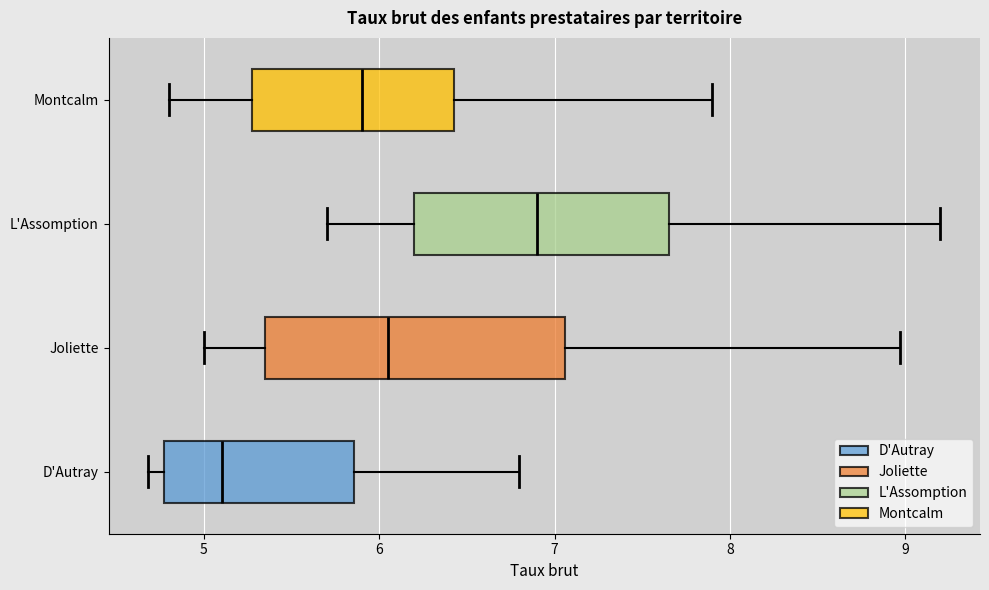

Comparing the boxes themselves (not the whiskers), which one is the widest?

Joliette